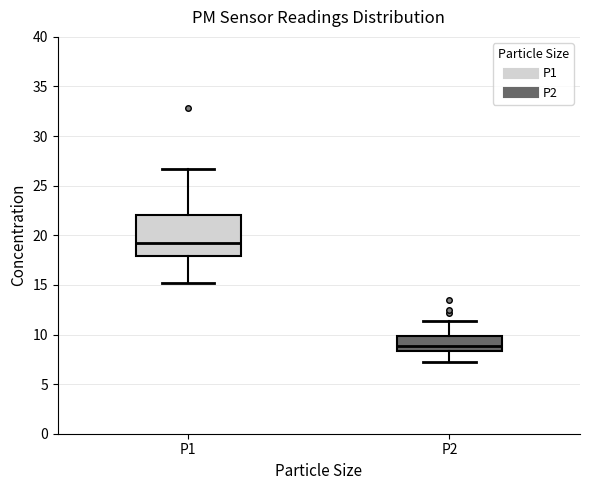

Reading left to right, read every box against the y-axis: the position of its median line, the range the box covers, and the ends of its whiskers. The values are not printed on the chart, so give them approximately, as read against the axis.

P1: median 19.0, box 18.0 to 22.0, whiskers 15.0 to 26.5
P2: median 9.0, box 8.5 to 10.0, whiskers 7.0 to 11.5